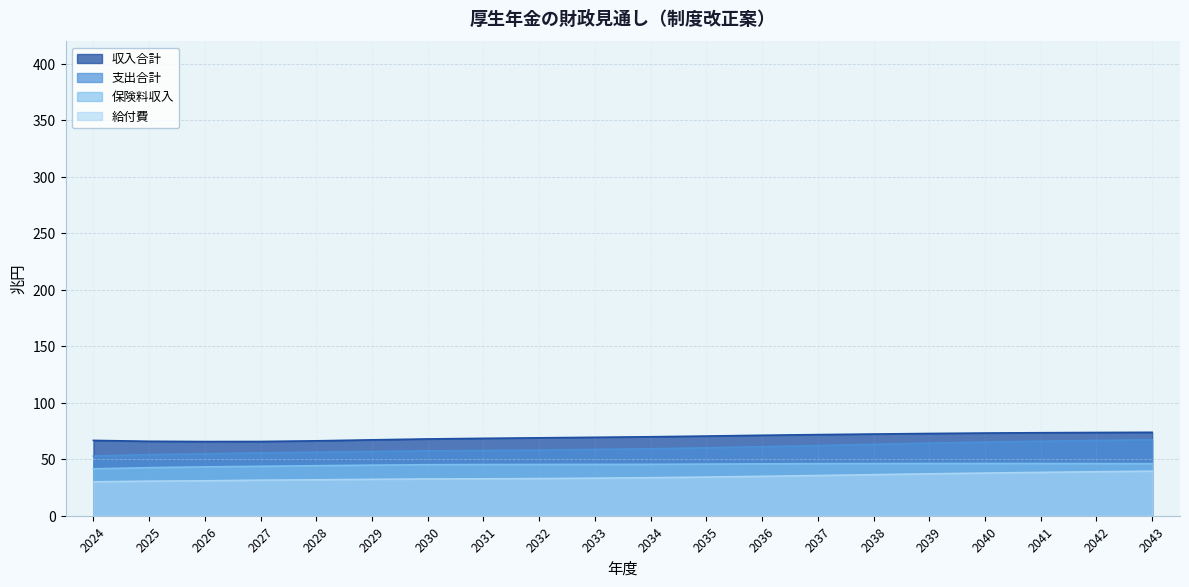

What is the average value of the 保険料収入 series?

45.1